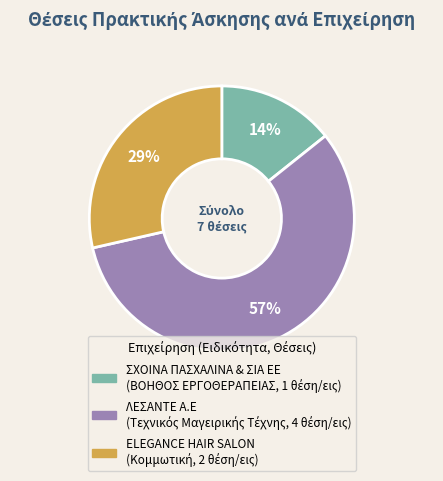

To the nearest percent, what is the difference between the largest and smallest slice percentages?

43%